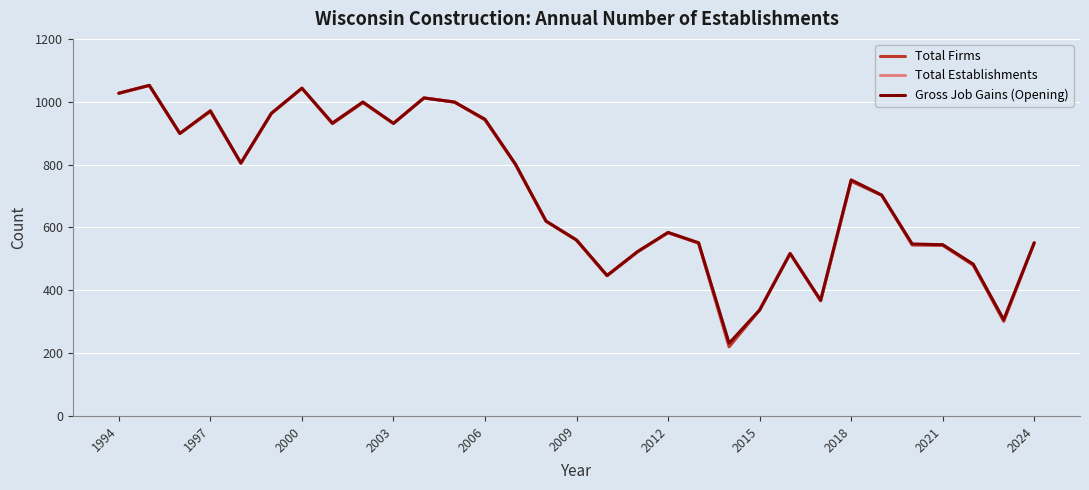

Reading left to right, transcribe all the data shown in this chart.

Total Firms: 1027	1052	899	969	804	963	1043	930	997	931	1012	999	942	800	620	559	446	522	583	550	220	337	517	366	747	702	544	543	480	301	551
Total Establishments: 1027	1052	899	971	805	963	1043	932	999	931	1012	999	944	801	620	560	447	523	584	551	231	337	517	368	751	703	547	545	483	306	551
Gross Job Gains (Opening): 1027	1052	899	971	805	963	1043	932	999	931	1012	999	944	801	620	560	447	523	584	551	231	337	517	368	751	703	547	545	483	306	551